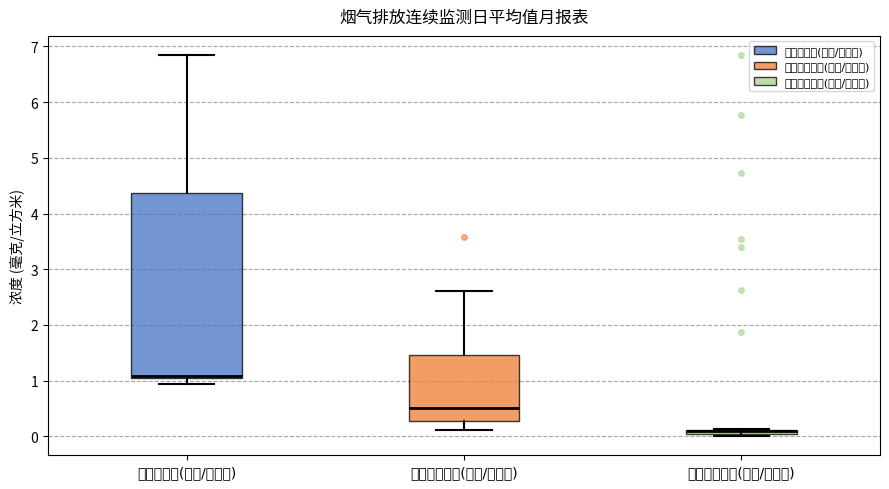

Where is the lower edge of the box for 二氧化硫浓度(毫克/立方米) on the y-axis? The values are not printed on the chart, so give them approximately, as read against the axis.

0.3